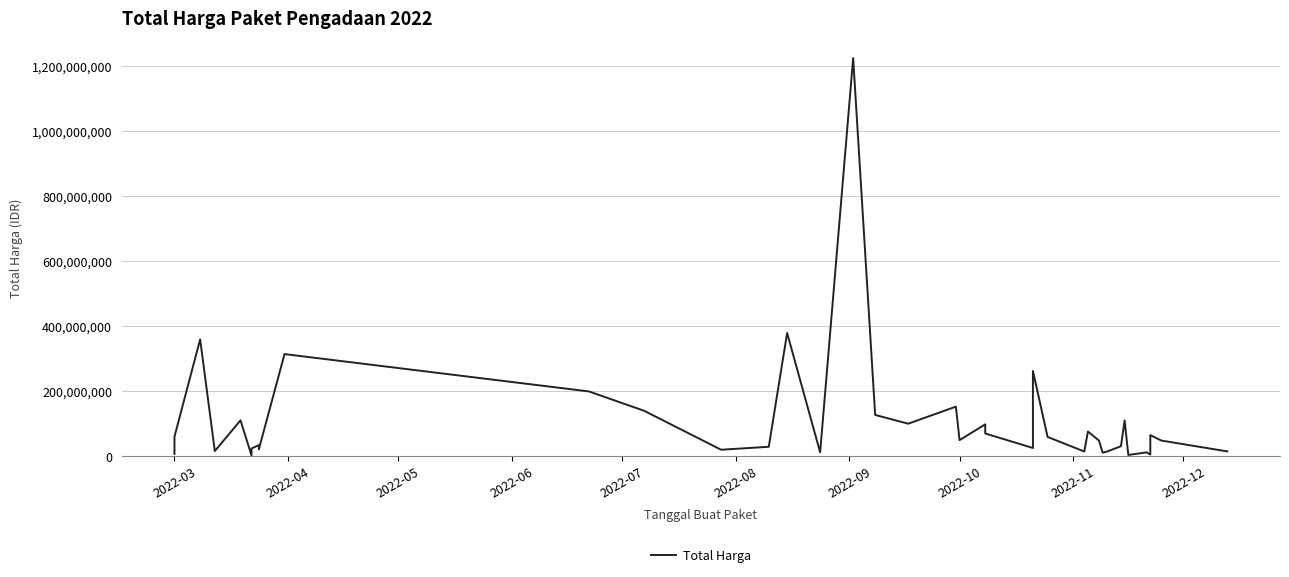

Does the chart have visible grid lines?

Yes